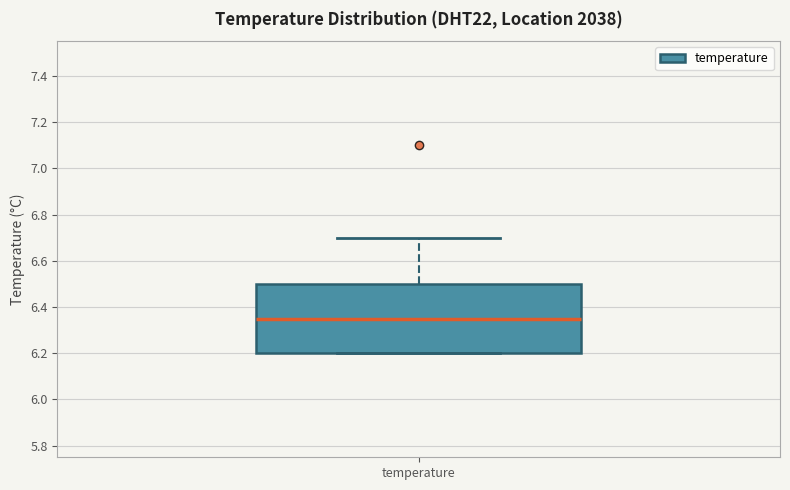

Transcribe this box plot: give where the median line is, the range the box spans, and where the two whiskers end, as read against the y-axis. The values are not printed on the chart, so give them approximately, as read against the axis.

median 6.36, box 6.20 to 6.50, whiskers 6.20 to 6.70